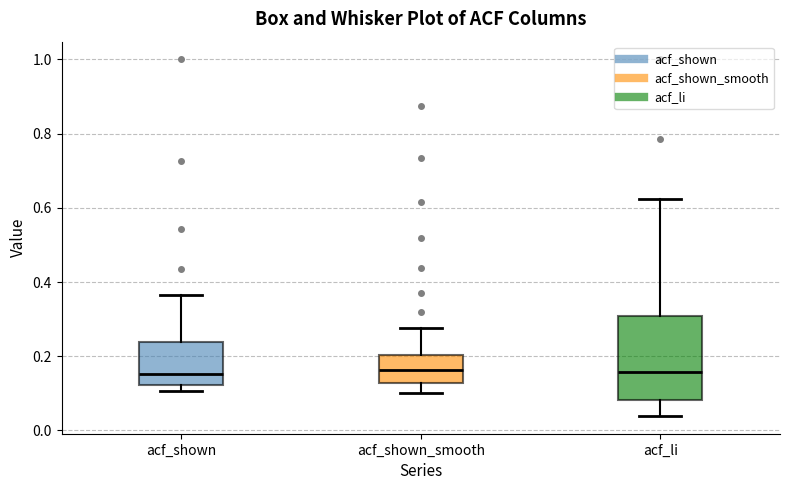

Reading left to right, transcribe this box plot: for each box, give where its median line is, the range the box spans, and where its two whiskers end, as read against the y-axis. The values are not printed on the chart, so give them approximately, as read against the axis.

acf_shown: median 0.16, box 0.12 to 0.24, whiskers 0.10 to 0.36
acf_shown_smooth: median 0.16, box 0.12 to 0.20, whiskers 0.10 to 0.28
acf_li: median 0.16, box 0.08 to 0.30, whiskers 0.04 to 0.62